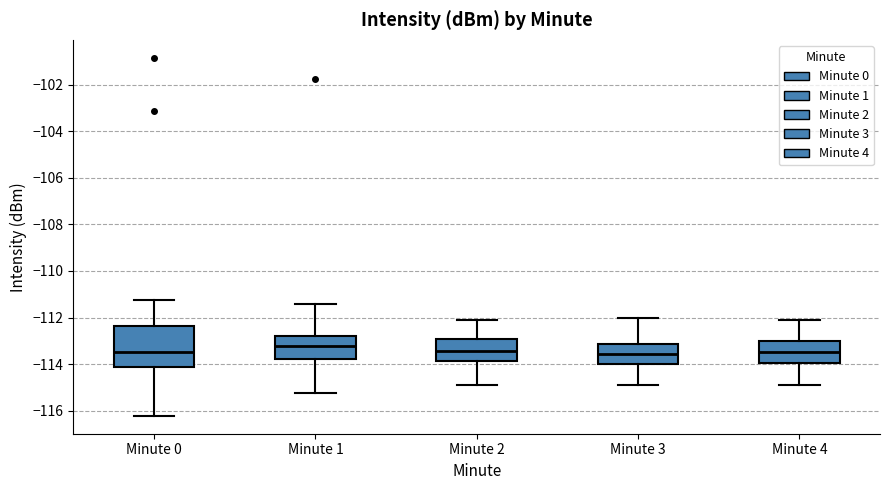

Where does the median line of the box for Minute 4 sit on the y-axis? The values are not printed on the chart, so give them approximately, as read against the axis.

-113.4